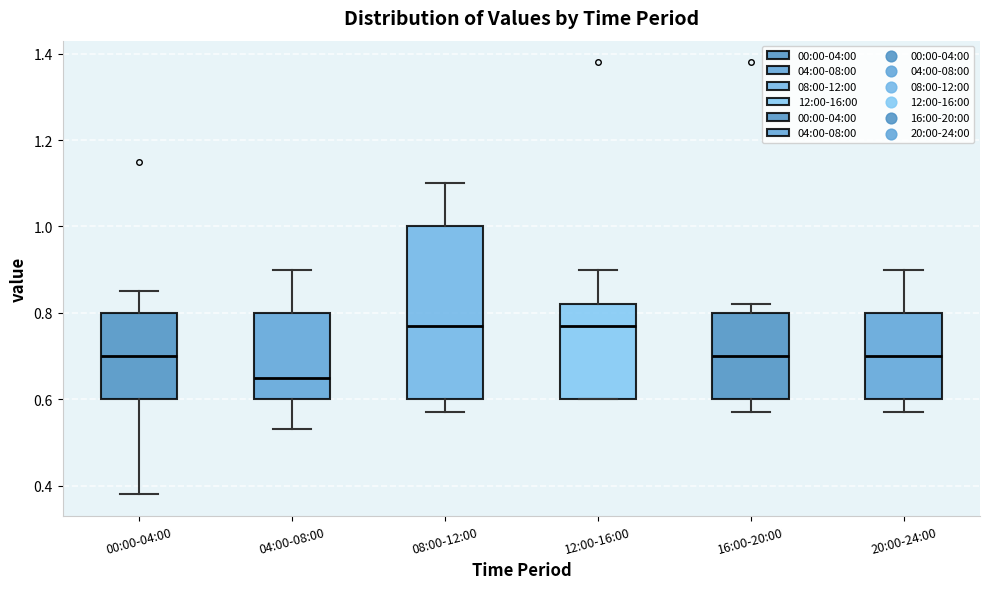

Reading left to right, read every box against the y-axis: the position of its median line, the range the box covers, and the ends of its whiskers. The values are not printed on the chart, so give them approximately, as read against the axis.

00:00-04:00: median 0.70, box 0.60 to 0.80, whiskers 0.38 to 0.86
04:00-08:00: median 0.66, box 0.60 to 0.80, whiskers 0.54 to 0.90
08:00-12:00: median 0.78, box 0.60 to 1.00, whiskers 0.58 to 1.10
12:00-16:00: median 0.78, box 0.60 to 0.82, whiskers 0.60 to 0.90
16:00-20:00: median 0.70, box 0.60 to 0.80, whiskers 0.58 to 0.82
20:00-24:00: median 0.70, box 0.60 to 0.80, whiskers 0.58 to 0.90